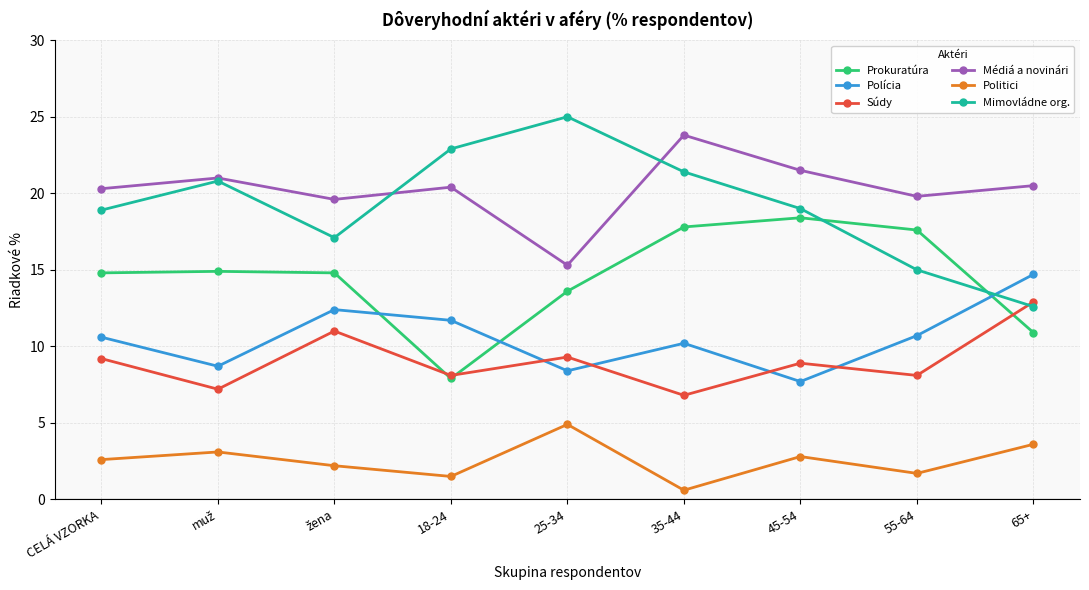

Which series has the widest spread of values?

Mimovládne org.